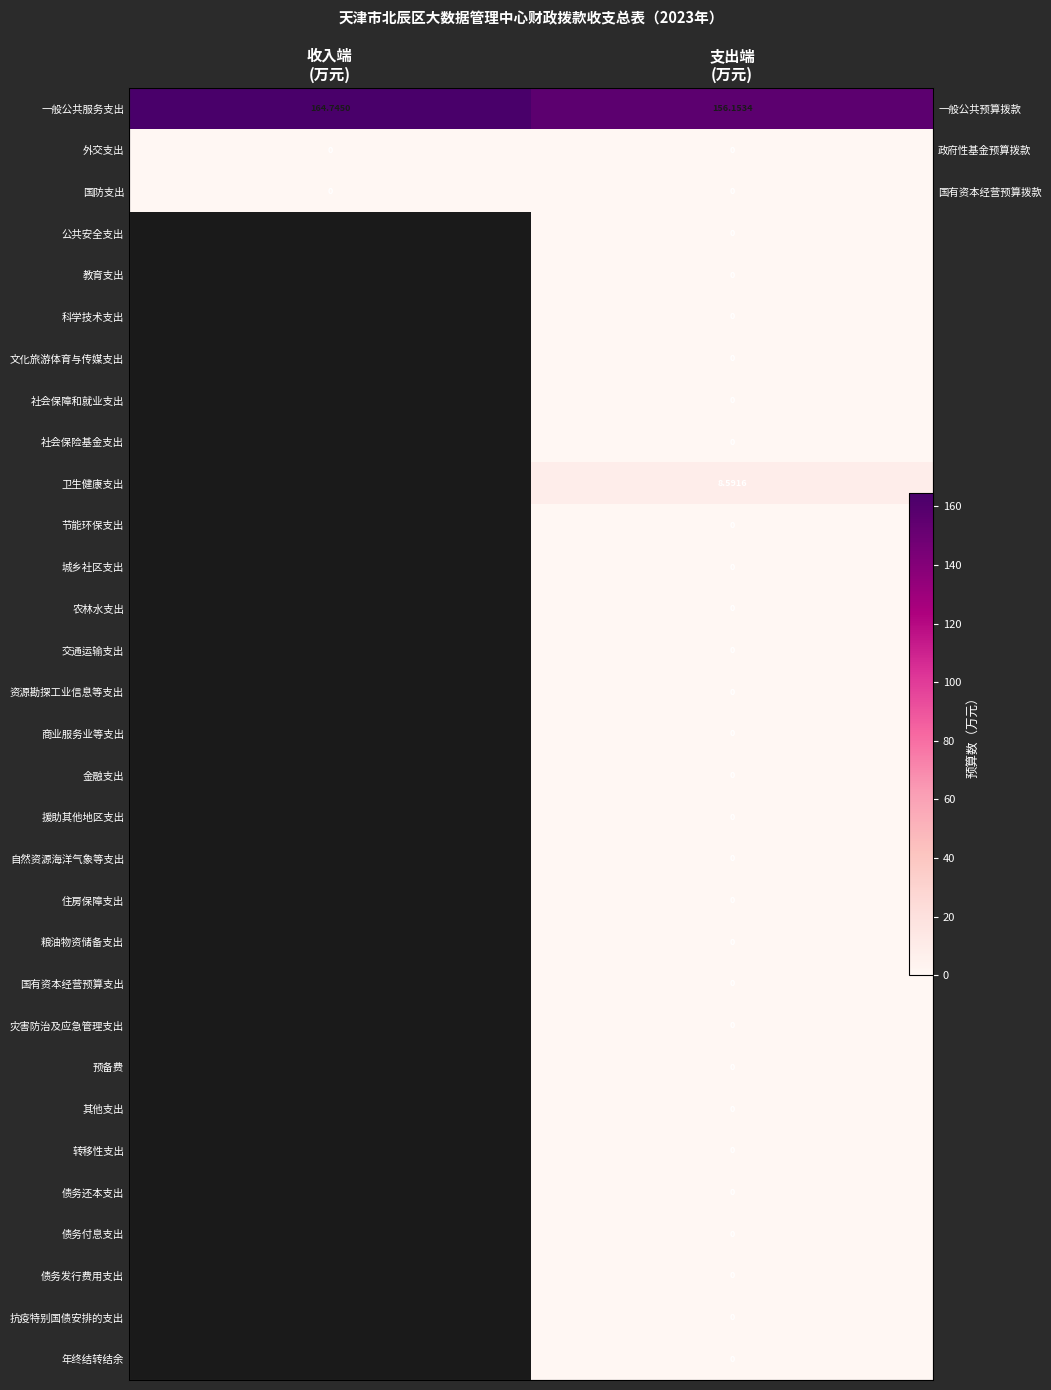

What is the maximum value shown in the chart?

164.7